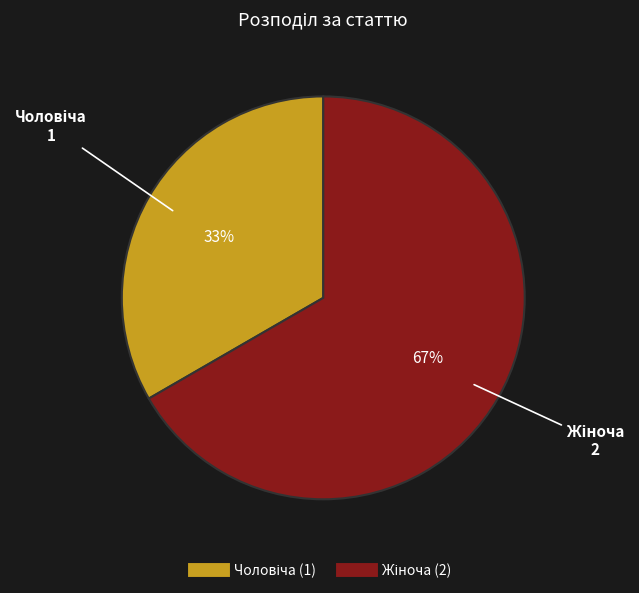

Is there any slice that represents more than half of the pie?

Yes